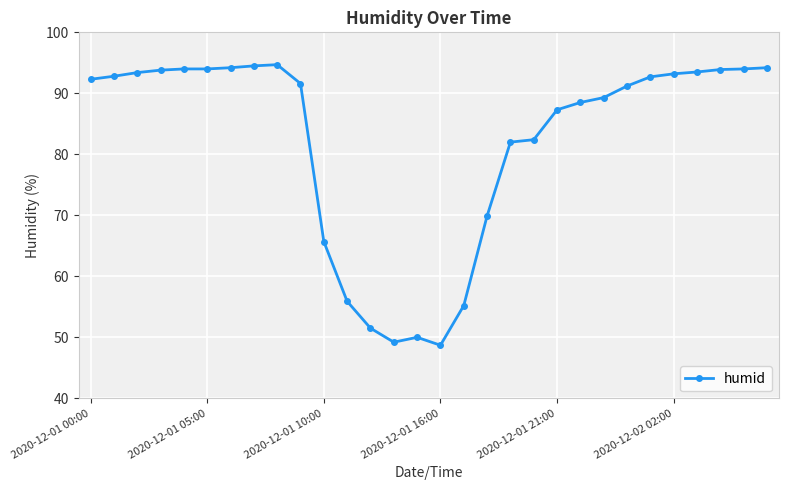

What is the average value?

82.1